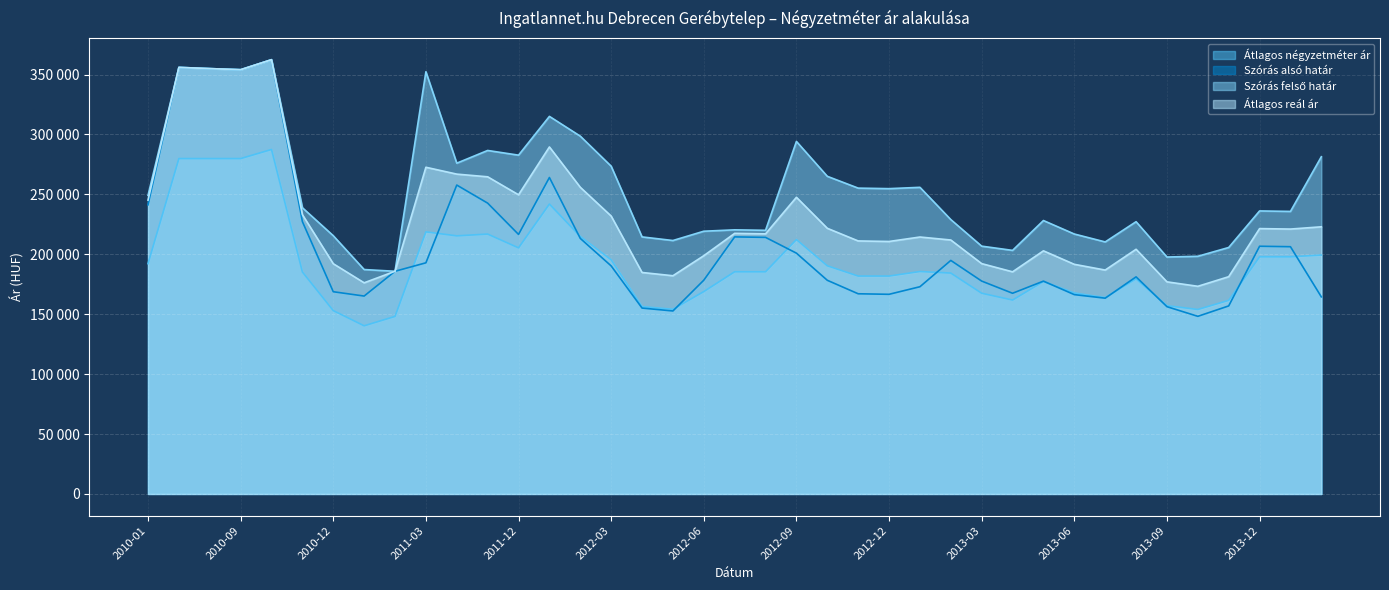

Does the chart display data point markers on the line(s)?

No